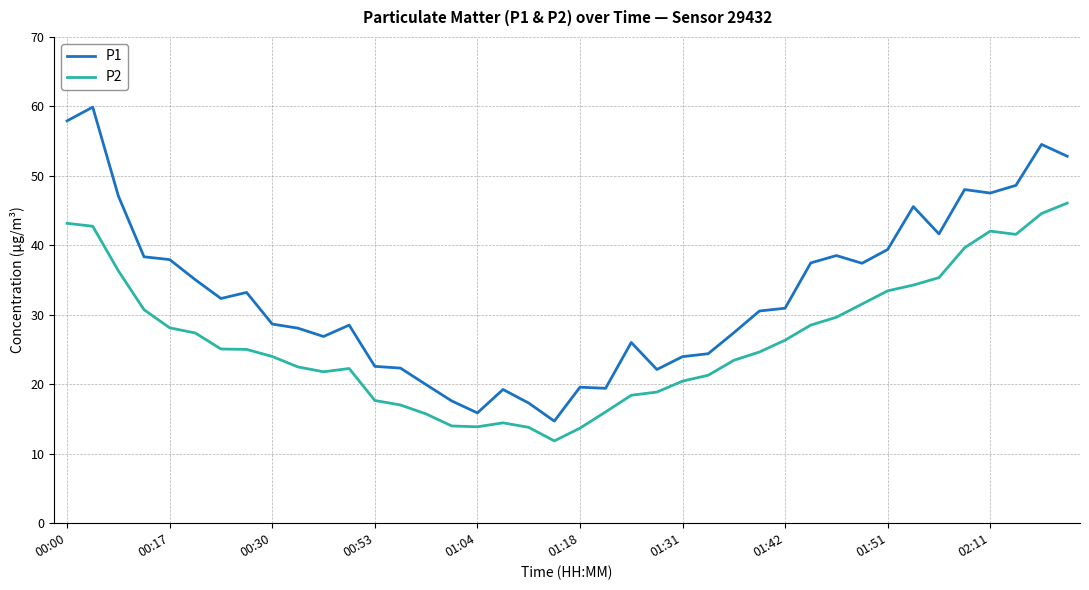

Which series has the largest total across all categories?

P1